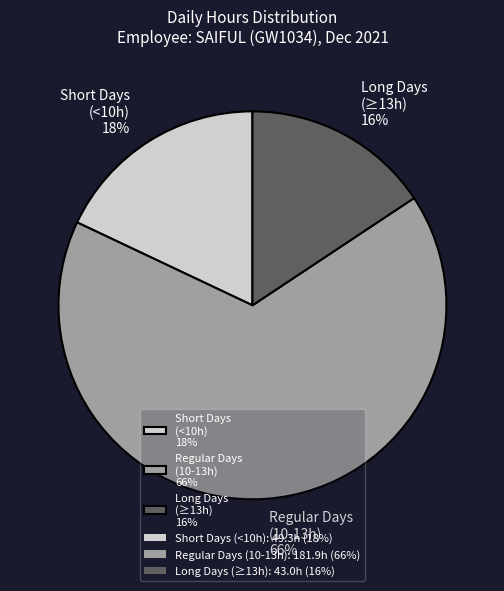

Between Short Days (<10h) 18% and Long Days (≥13h) 16%, which is larger?

Short Days (<10h) 18%